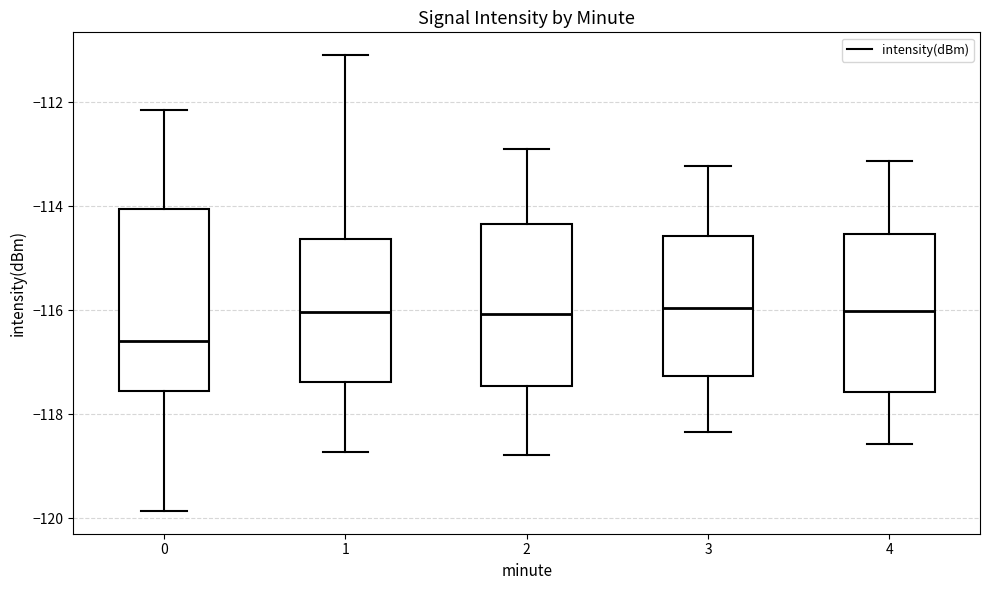

Reading left to right, transcribe this box plot: for each box, give where its median line is, the range the box spans, and where its two whiskers end, as read against the y-axis. The values are not printed on the chart, so give them approximately, as read against the axis.

0: median -116.6, box -117.6 to -114.0, whiskers -119.8 to -112.2
1: median -116.0, box -117.4 to -114.6, whiskers -118.8 to -111.0
2: median -116.0, box -117.4 to -114.4, whiskers -118.8 to -113.0
3: median -116.0, box -117.2 to -114.6, whiskers -118.4 to -113.2
4: median -116.0, box -117.6 to -114.6, whiskers -118.6 to -113.2